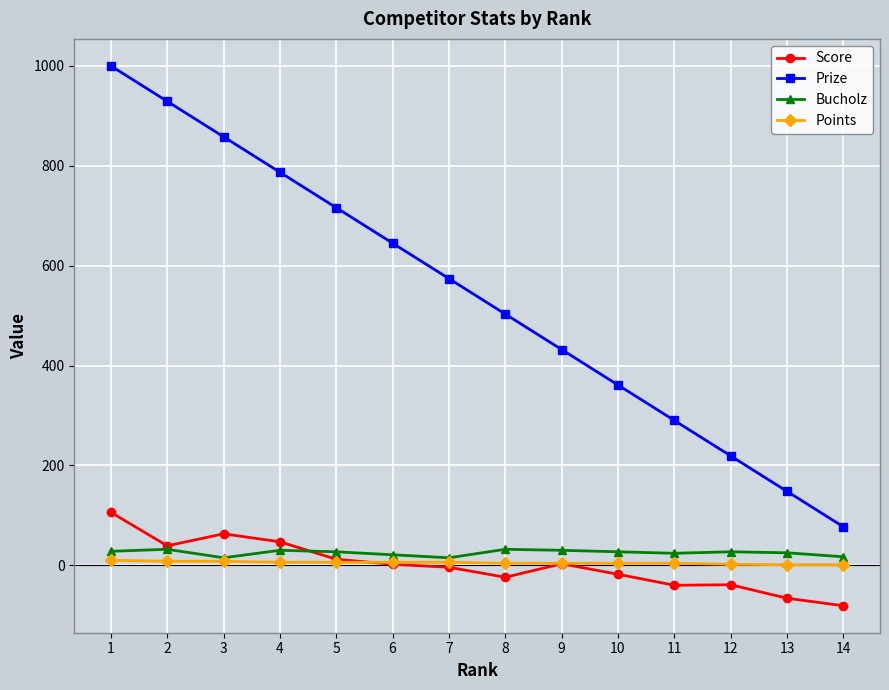

The value of Score at 13 is -66. True or false?

True